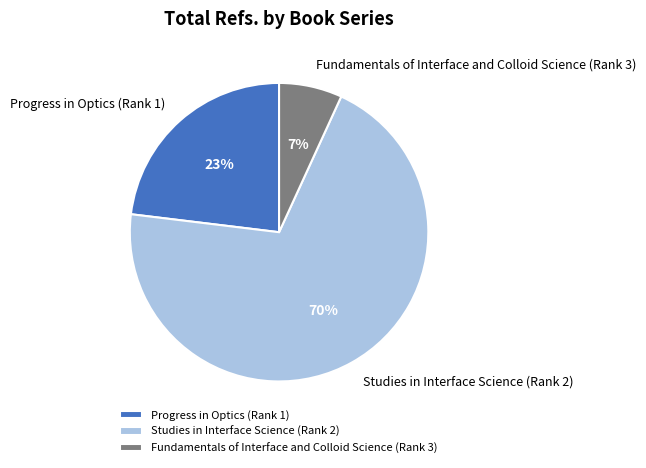

Is Studies in Interface Science (Rank 2) the majority of the pie?

Yes